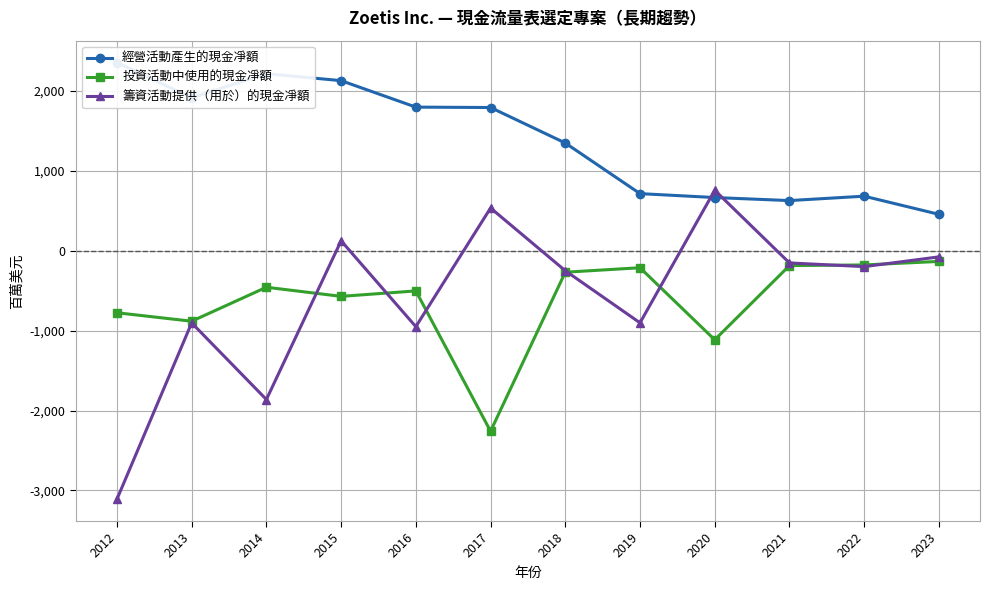

How many positive values does the 籌資活動提供（用於）的現金凈額 series have?

3